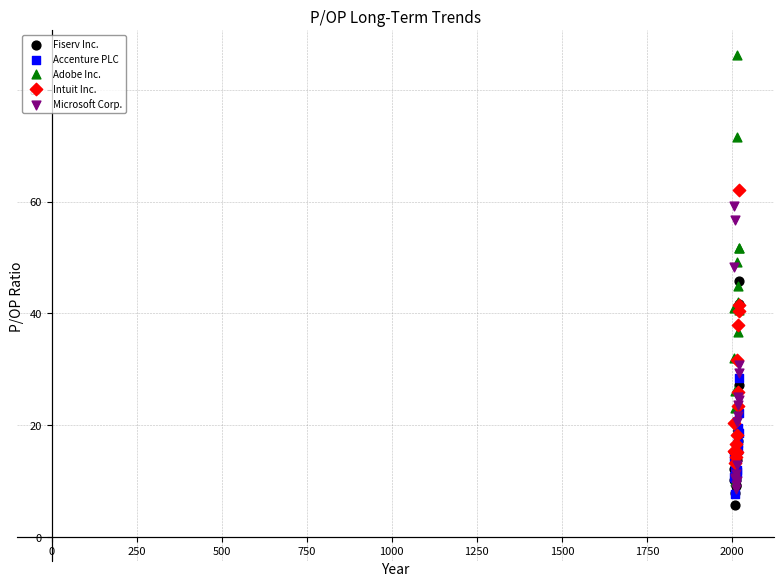

Which series contains the highest Y value?

Adobe Inc.